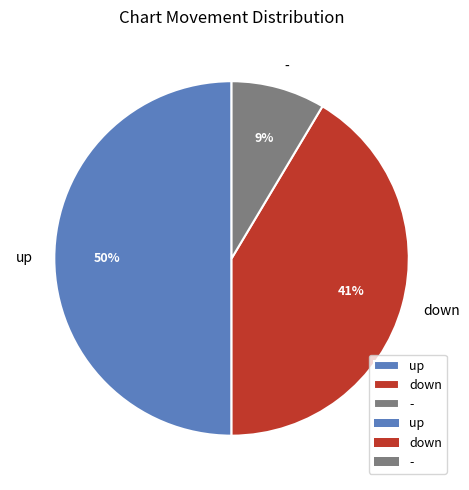

Is it true that - is 1% of the pie?

False